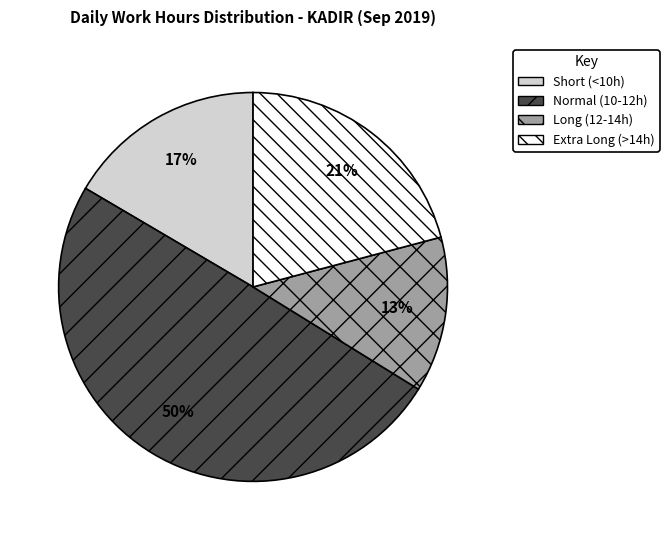

Which category has the smallest portion of the pie?

Long (12-14h)